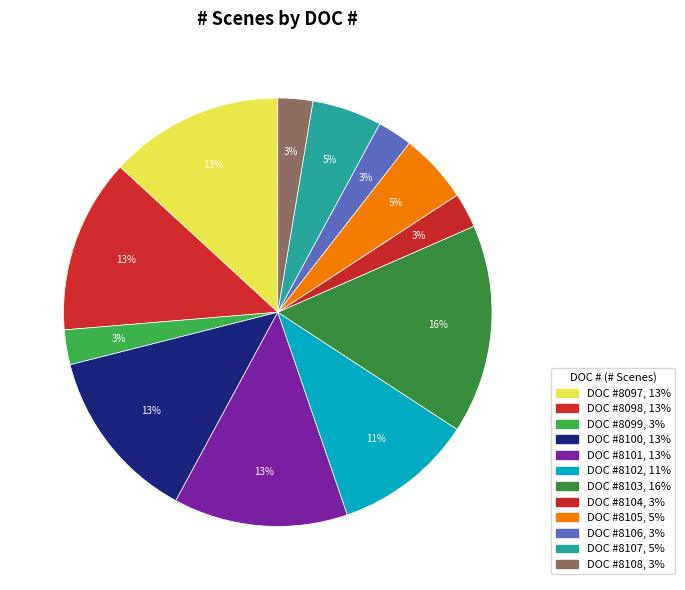

How many segments does this pie chart have?

12